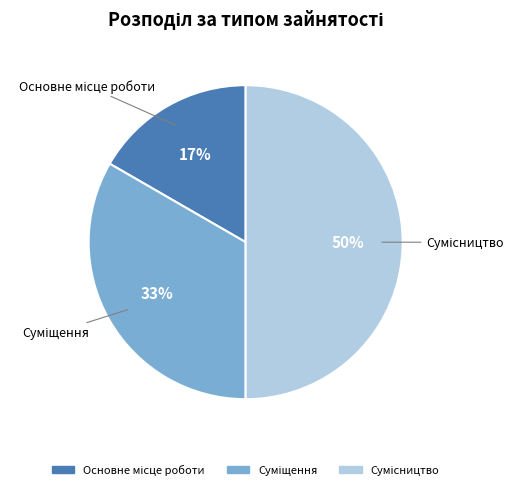

To the nearest percent, what is the difference between the largest and smallest slice percentages?

33%